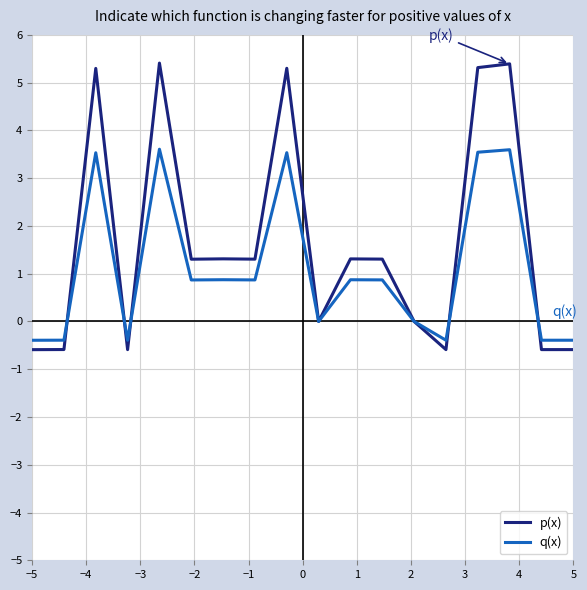

Which series has the widest spread of values?

p(x)